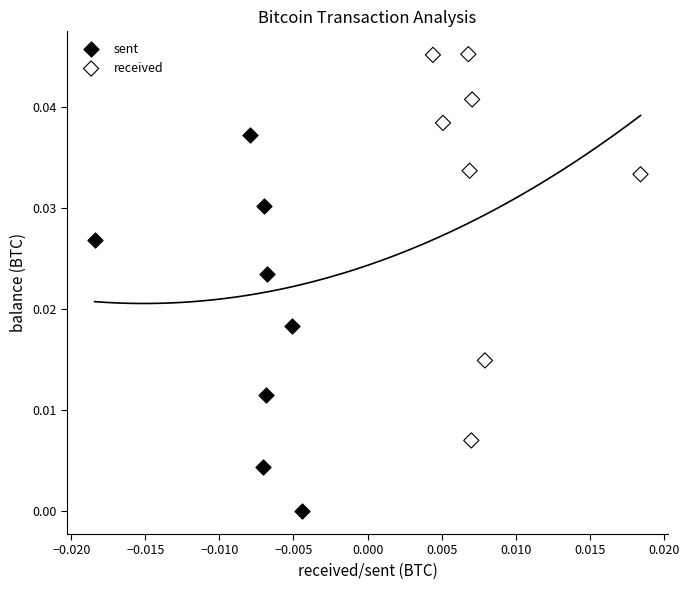

Which series reaches the maximum Y coordinate?

received